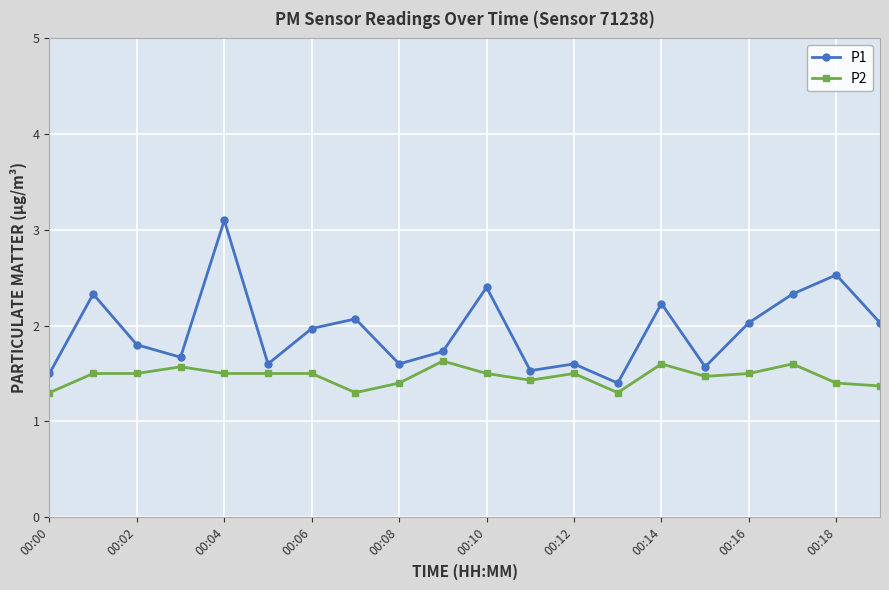

Which series has the largest total across all categories?

P1